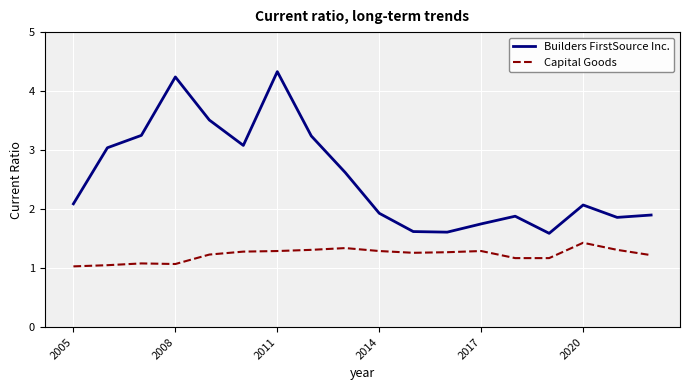

Rank the series by their average value, from lowest to highest.

Capital Goods, Builders FirstSource Inc.